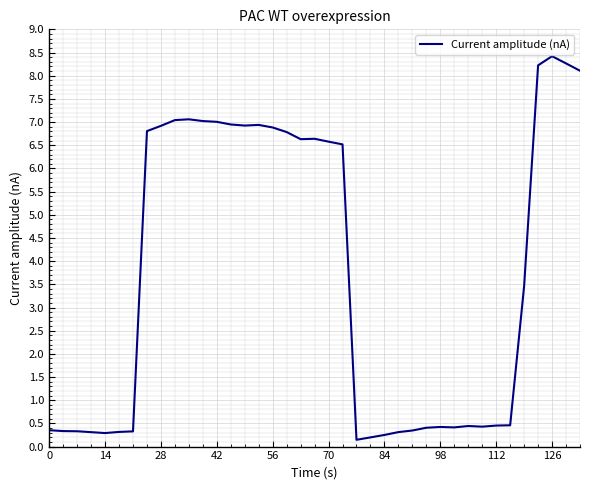

What is the maximum value shown in the chart?

8.4